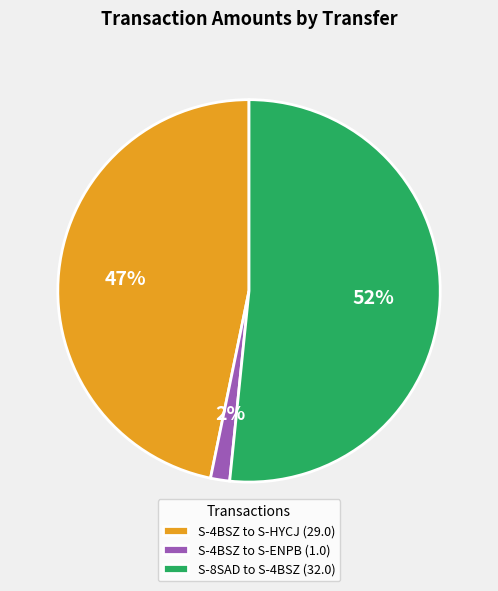

The S-8SAD to S-4BSZ (32.0) slice represents 42% of the pie. True or false?

False